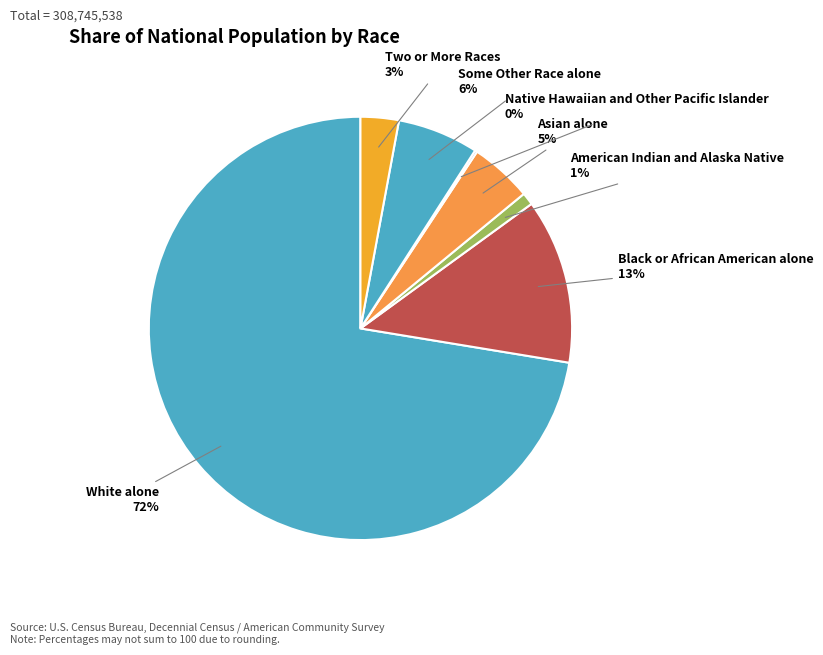

How many slices are in this pie chart?

7